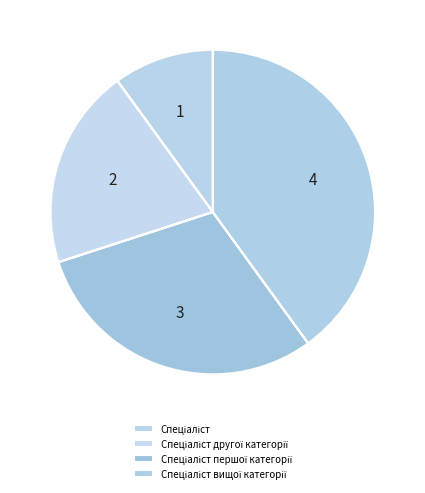

What is the largest slice in the pie chart?

Спеціаліст вищої категорії